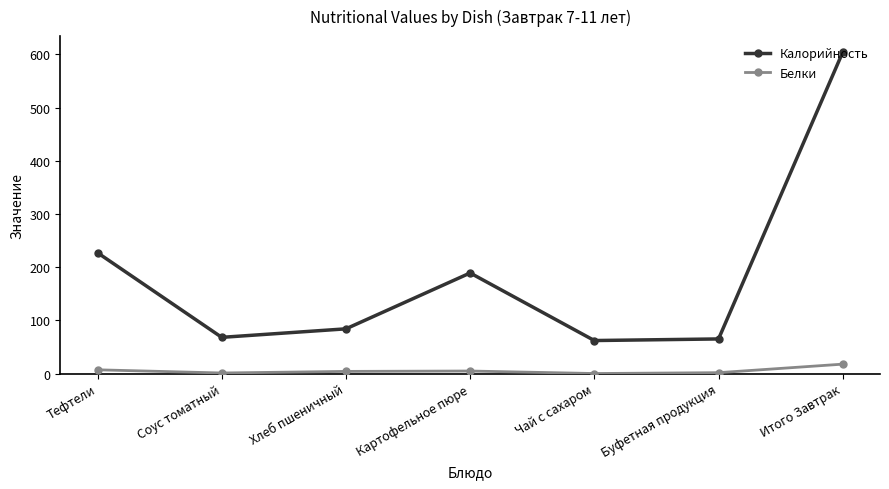

At which label does Калорийность reach its peak?

Итого Завтрак